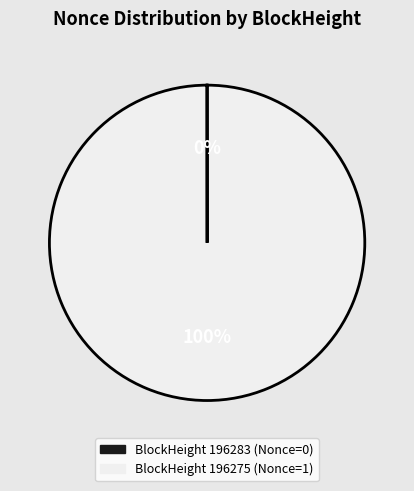

Is there any slice that represents more than half of the pie?

Yes